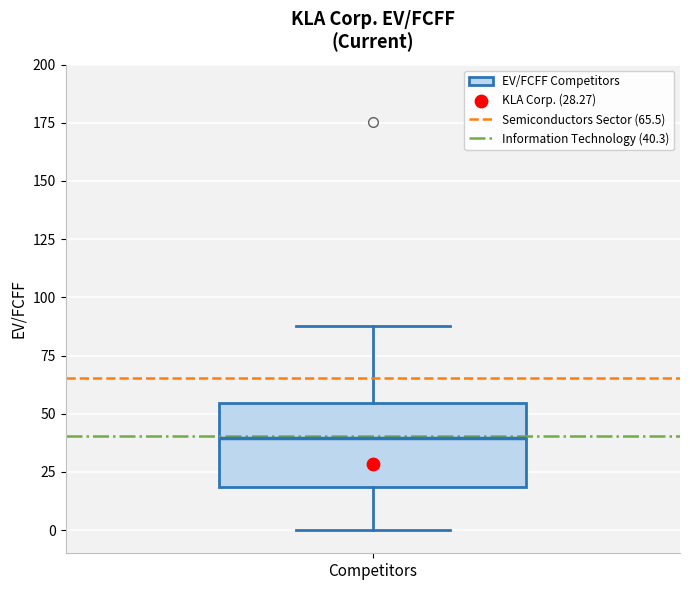

Transcribe this box plot: give where the median line is, the range the box spans, and where the two whiskers end, as read against the y-axis. The values are not printed on the chart, so give them approximately, as read against the axis.

median 40, box 20 to 55, whiskers 0 to 90